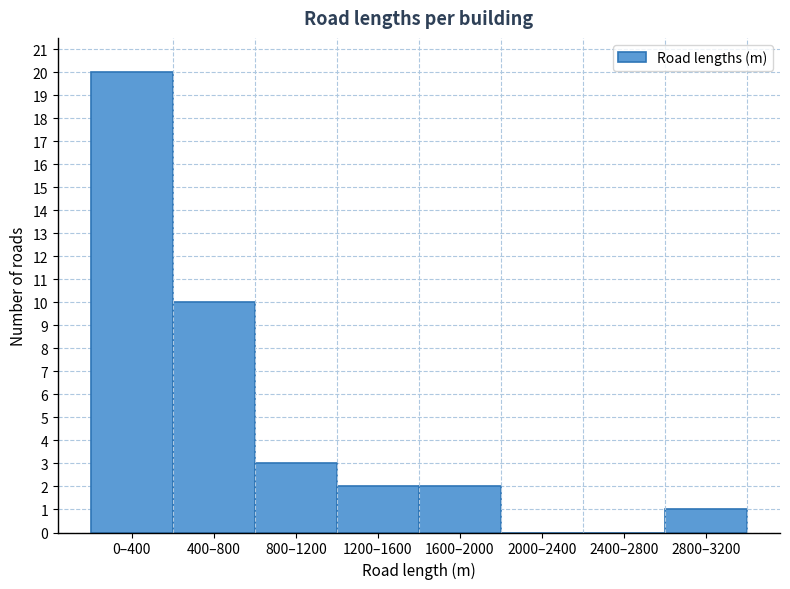

Reading right to left, extract all data points from this chart.

2800–3200=1	2400–2800=0	2000–2400=0	1600–2000=2	1200–1600=2	800–1200=3	400–800=10	0–400=20